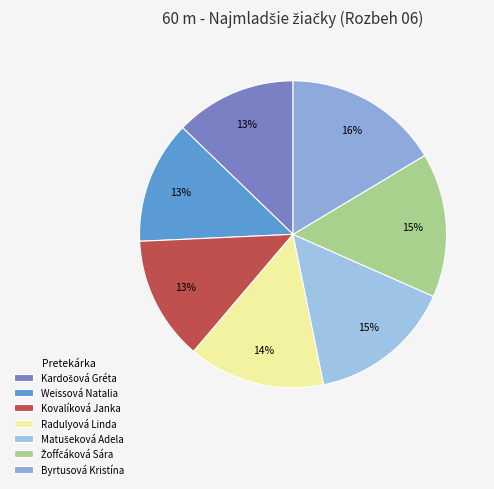

Is there any slice that represents more than half of the pie?

No